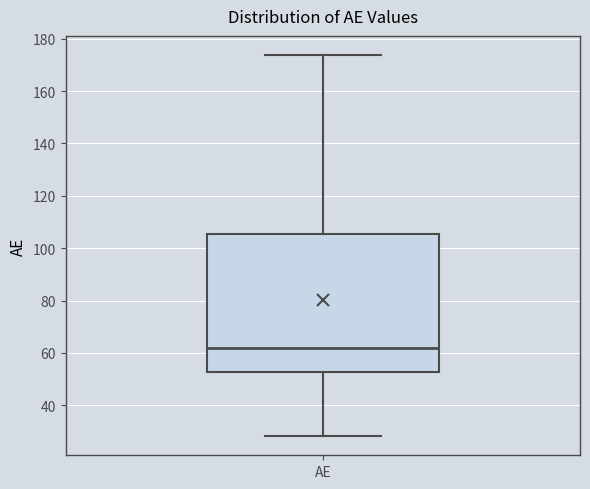

Read this box plot against the y-axis: the position of the median line, the range covered by the box, and the ends of both whiskers. The values are not printed on the chart, so give them approximately, as read against the axis.

median 62, box 52 to 106, whiskers 28 to 174